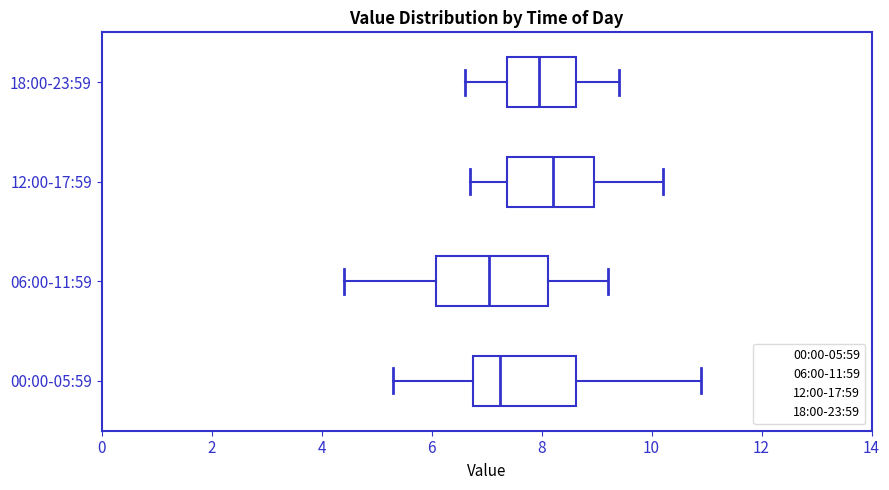

Reading bottom to top, transcribe this box plot: for each box, give where its median line is, the range the box spans, and where its two whiskers end, as read against the x-axis. The values are not printed on the chart, so give them approximately, as read against the axis.

00:00-05:59: median 7.2, box 6.8 to 8.6, whiskers 5.4 to 11.0
06:00-11:59: median 7.0, box 6.0 to 8.2, whiskers 4.4 to 9.2
12:00-17:59: median 8.2, box 7.4 to 9.0, whiskers 6.8 to 10.2
18:00-23:59: median 8.0, box 7.4 to 8.6, whiskers 6.6 to 9.4